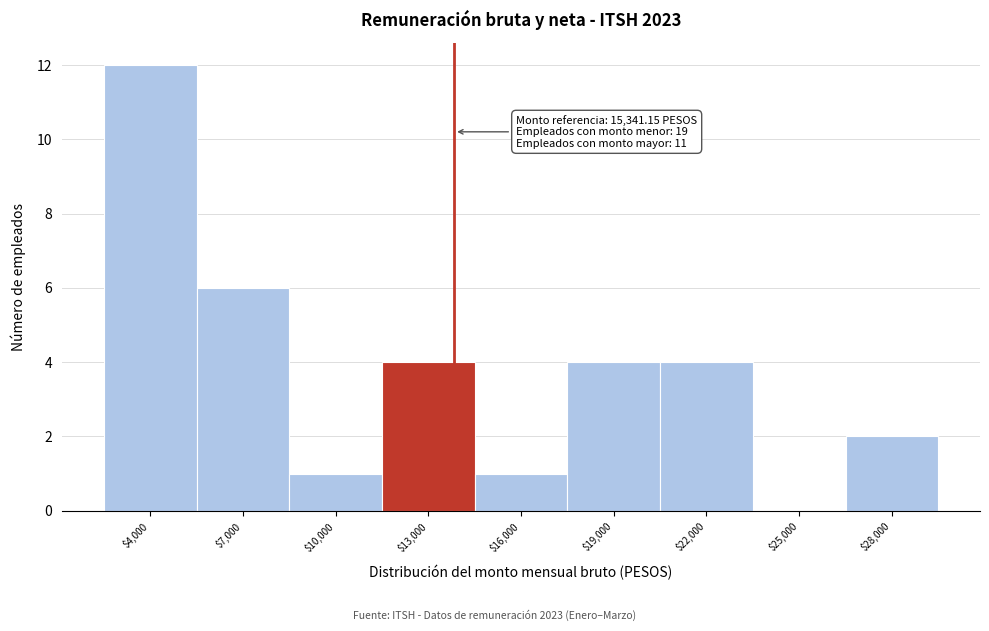

What is the sum of all values?

34